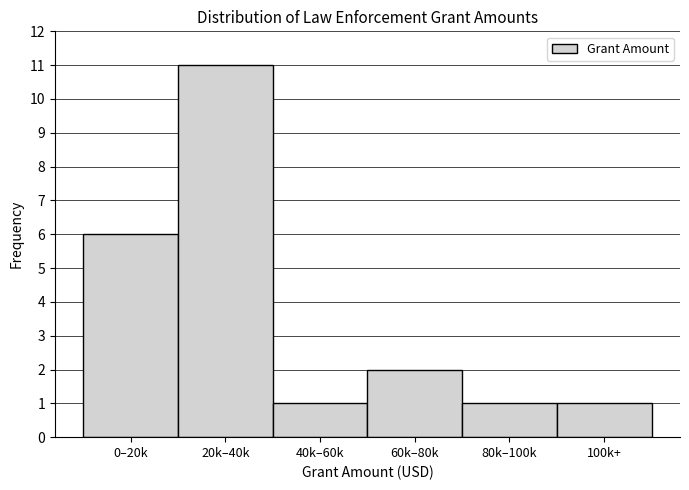

Reading right to left, what are all the values shown in this chart?

1	1	2	1	11	6